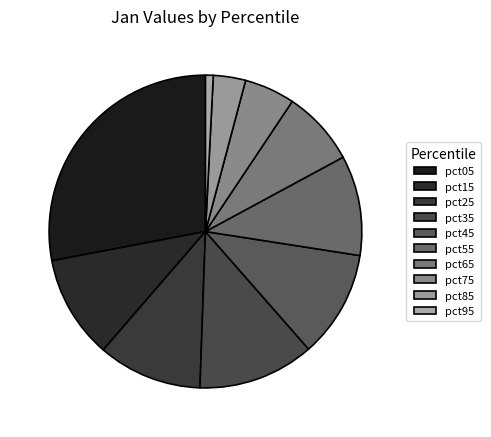

How many segments does this pie chart have?

10